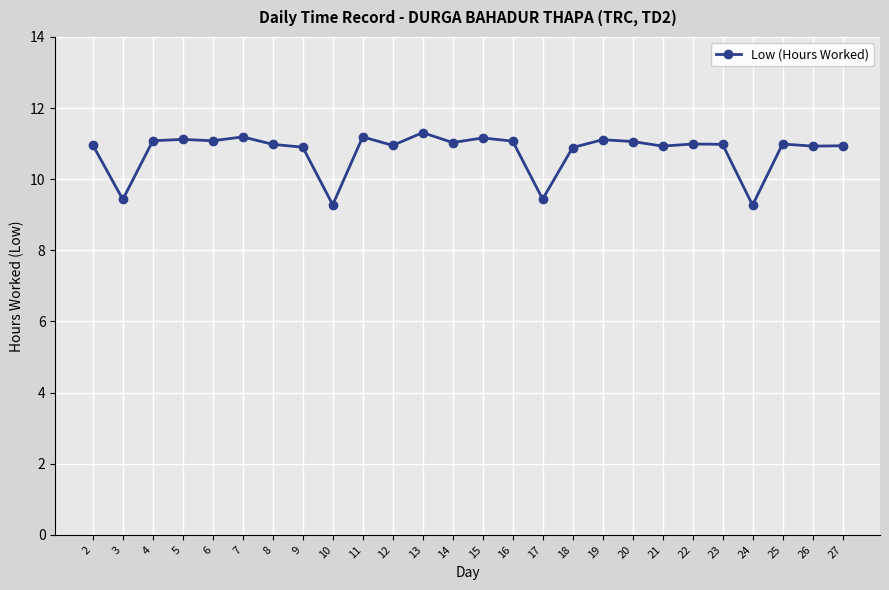

Where is the first local minimum?

3